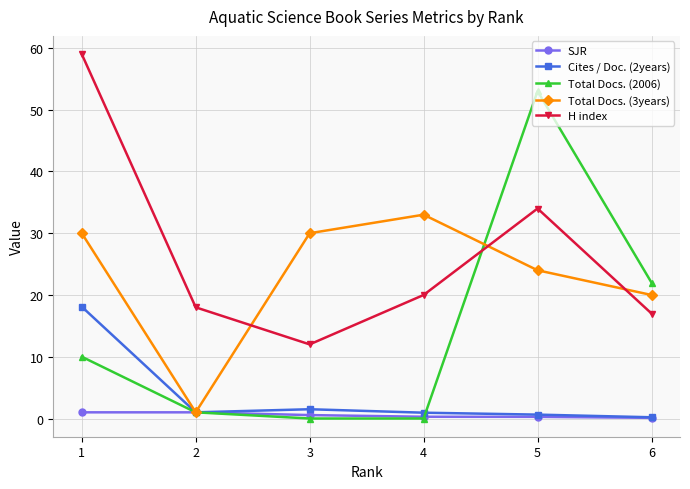

True or false: H index and Cites / Doc. (2years) cross at least once.

False